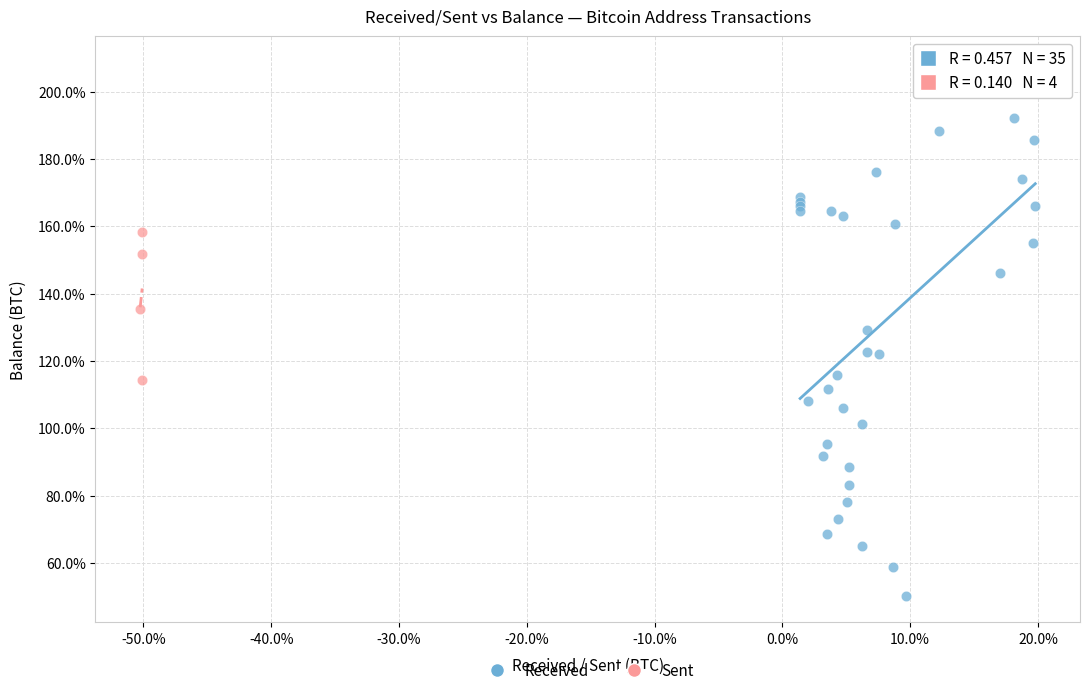

Which series contains the highest Y value?

Received